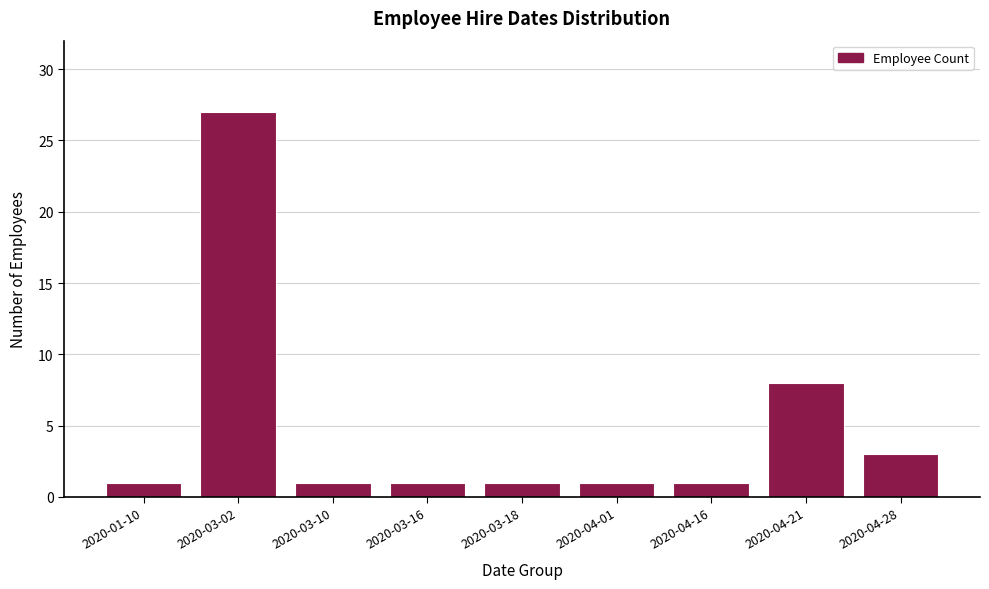

Reading left to right, what are all the values shown in this chart?

2020-01-10=1	2020-03-02=27	2020-03-10=1	2020-03-16=1	2020-03-18=1	2020-04-01=1	2020-04-16=1	2020-04-21=8	2020-04-28=3